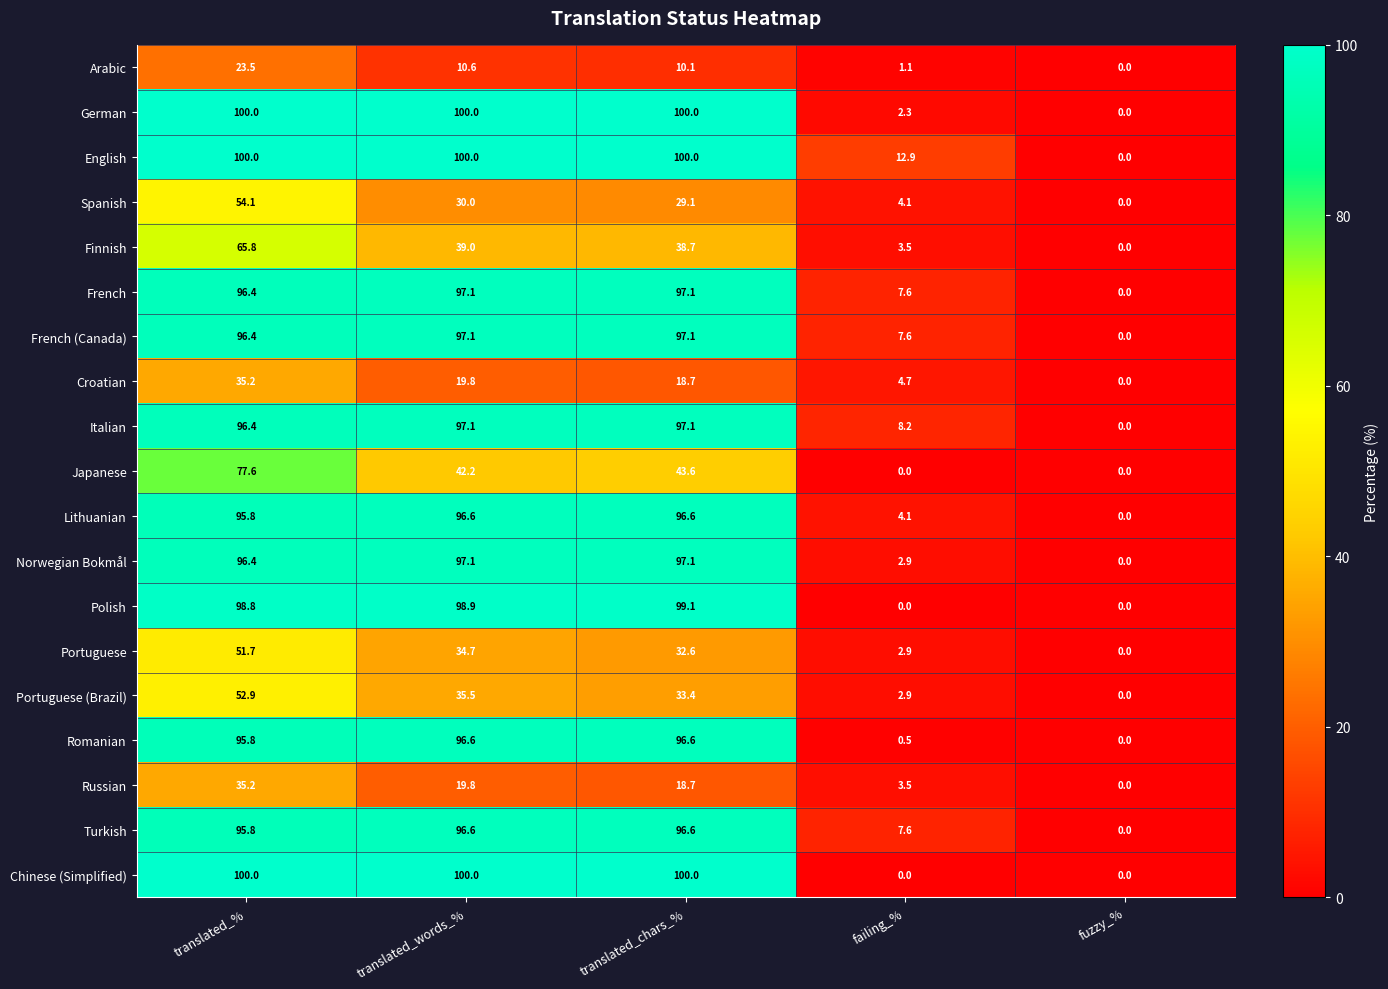

At how many categories does at least one series exceed 93?

3